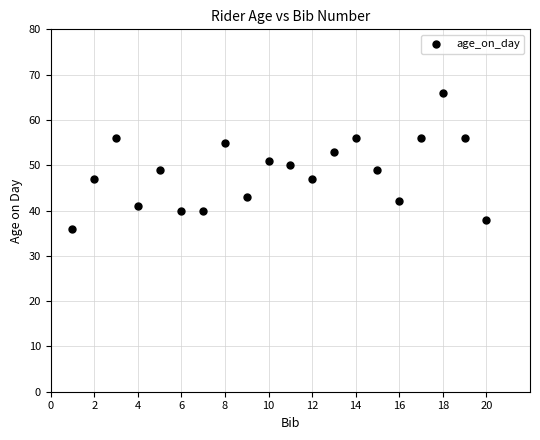

What is the range of X values (max minus min)?

19